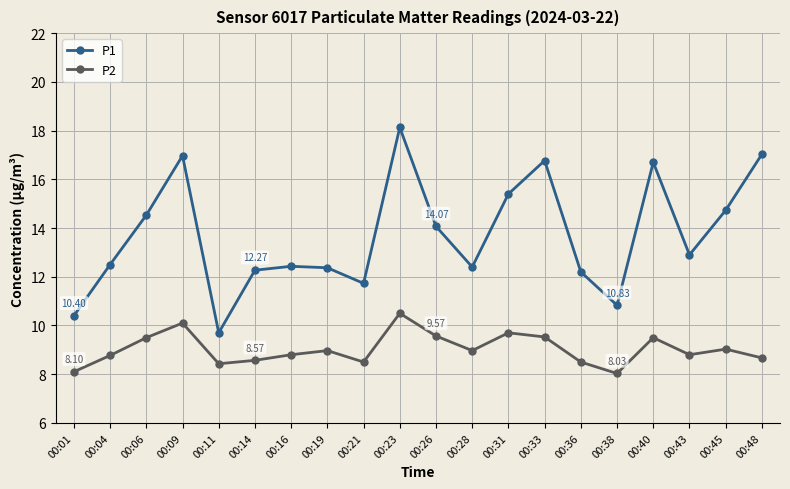

What is the sum of the P2 values at 00:28 and 00:04?

17.7